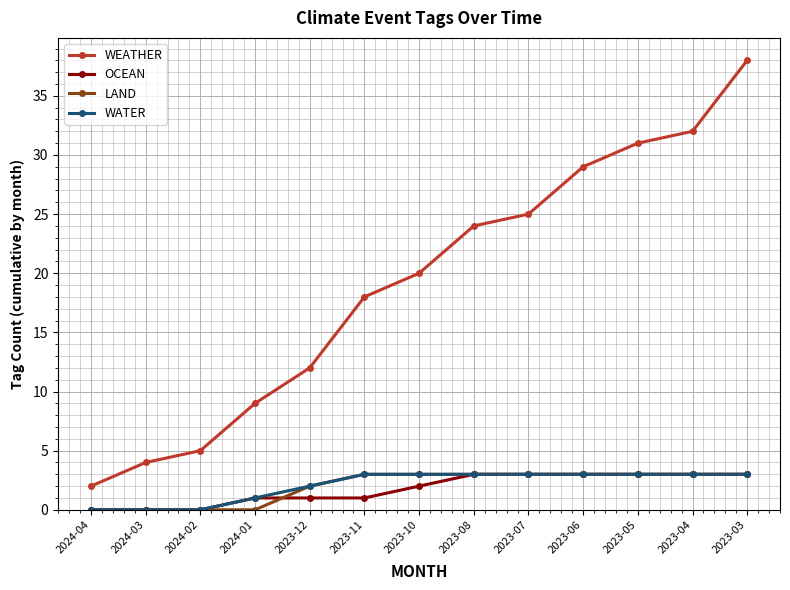

Is it true that OCEAN equals 3 at 2023-07?

True